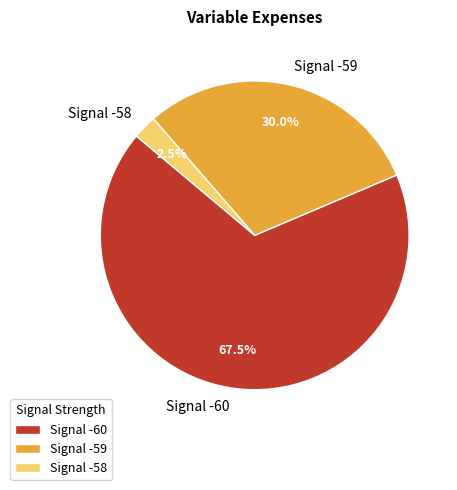

What is the ratio of the value at Signal -60 to the value at Signal -58?

27.0